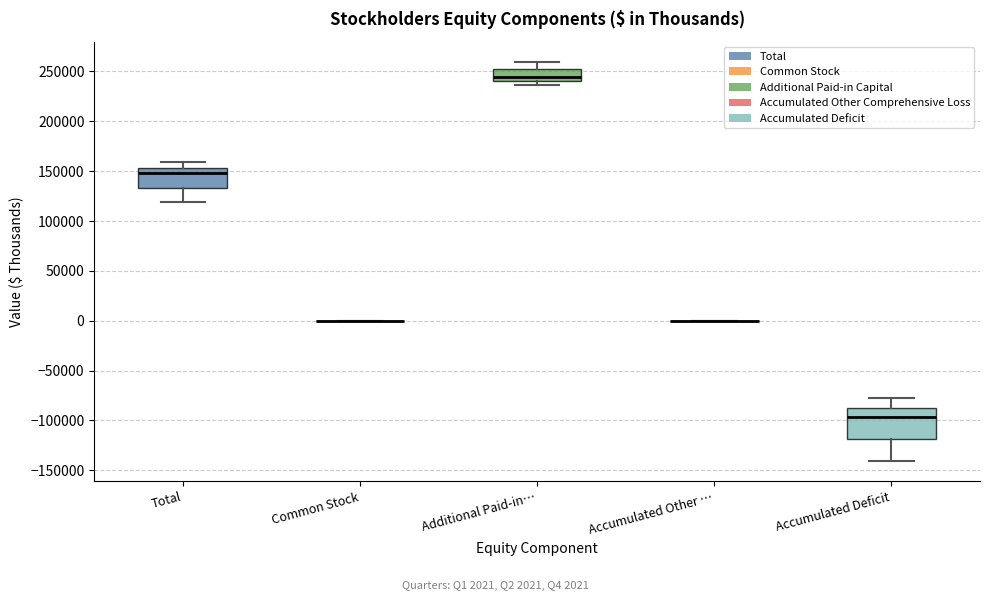

Reading left to right, transcribe this box plot: for each box, give where its median line is, the range the box spans, and where its two whiskers end, as read against the y-axis. The values are not printed on the chart, so give them approximately, as read against the axis.

Total: median 150000, box 135000 to 155000, whiskers 120000 to 160000
Common Stock: box collapsed to a line at 0, whiskers 0 to 0
Additional Paid-in…: median 245000, box 240000 to 250000, whiskers 235000 to 260000
Accumulated Other …: box collapsed to a line at 0, whiskers 0 to 0
Accumulated Deficit: median -95000, box -120000 to -85000, whiskers -140000 to -80000